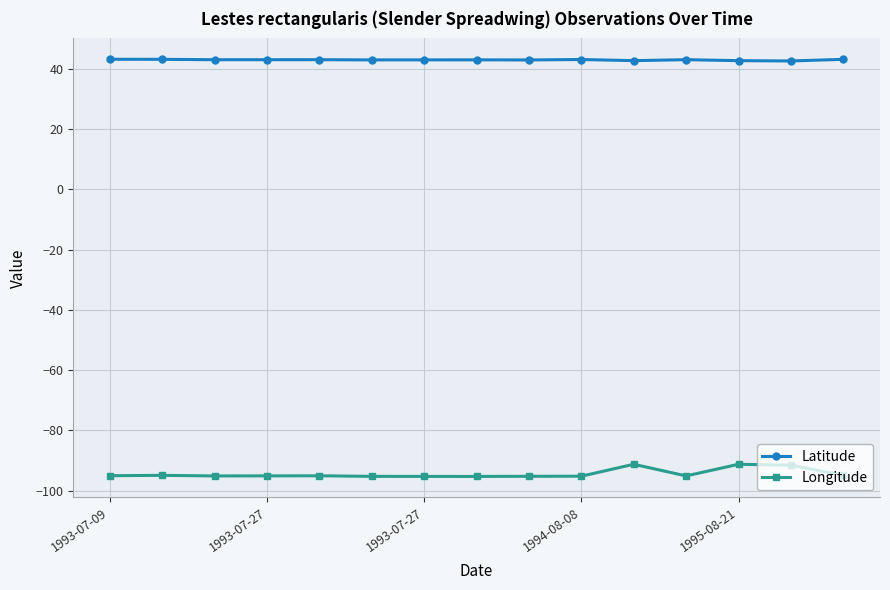

Which series has the largest total across all categories?

Latitude